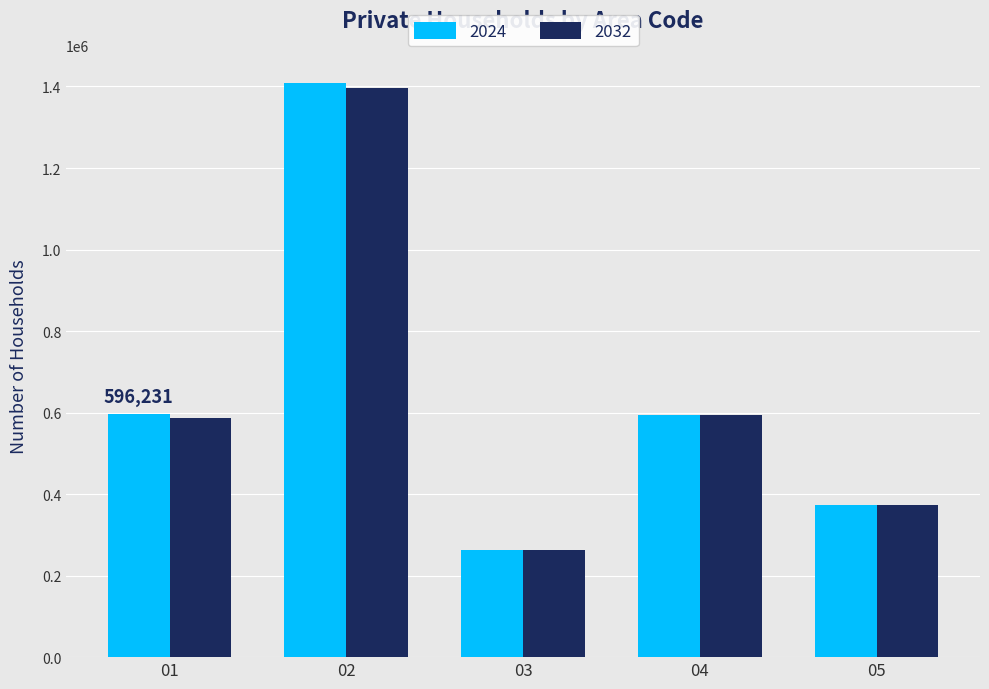

The value of 2024 at 01 is 596231. True or false?

True